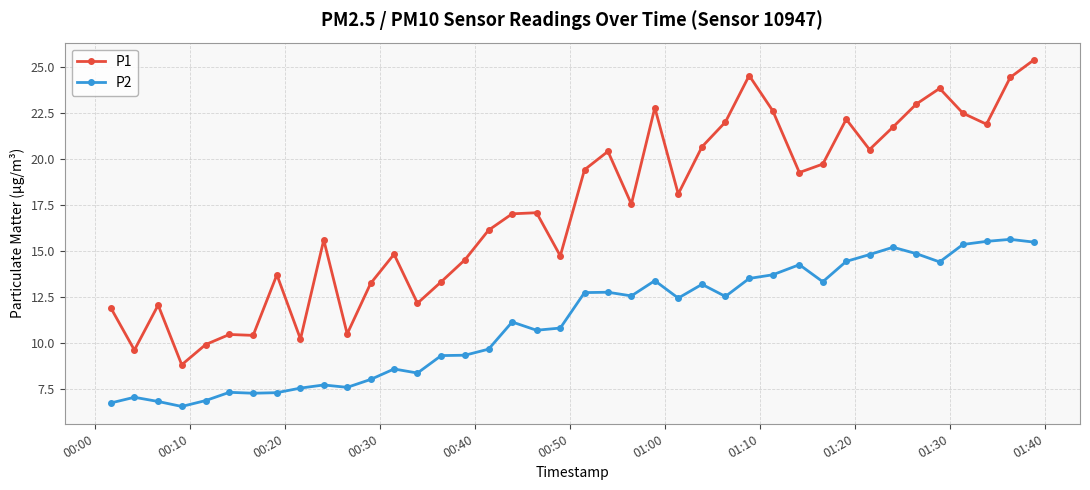

What are all the series names shown in the legend?

P1, P2